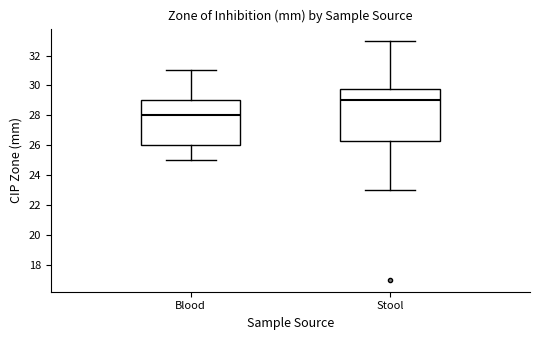

Reading left to right, read every box against the y-axis: the position of its median line, the range the box covers, and the ends of its whiskers. The values are not printed on the chart, so give them approximately, as read against the axis.

Blood: median 28.0, box 26.0 to 29.0, whiskers 25.0 to 31.0
Stool: median 29.0, box 26.2 to 29.8, whiskers 23.0 to 33.0